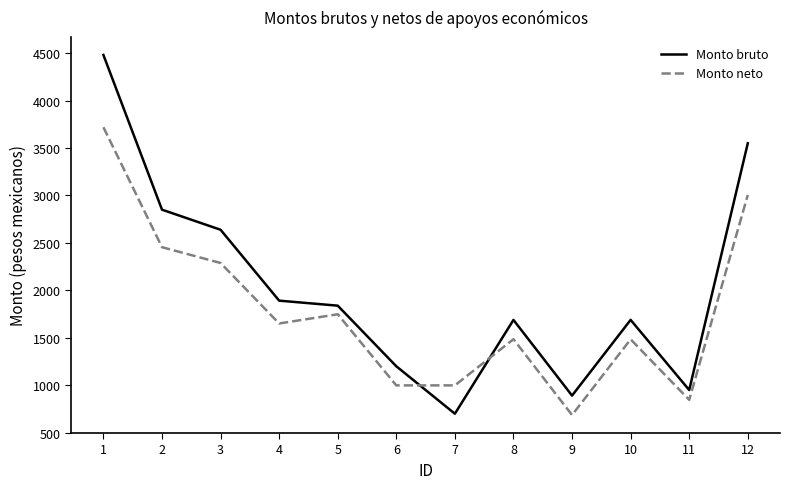

What is the sum of all Monto neto values?

21376.1